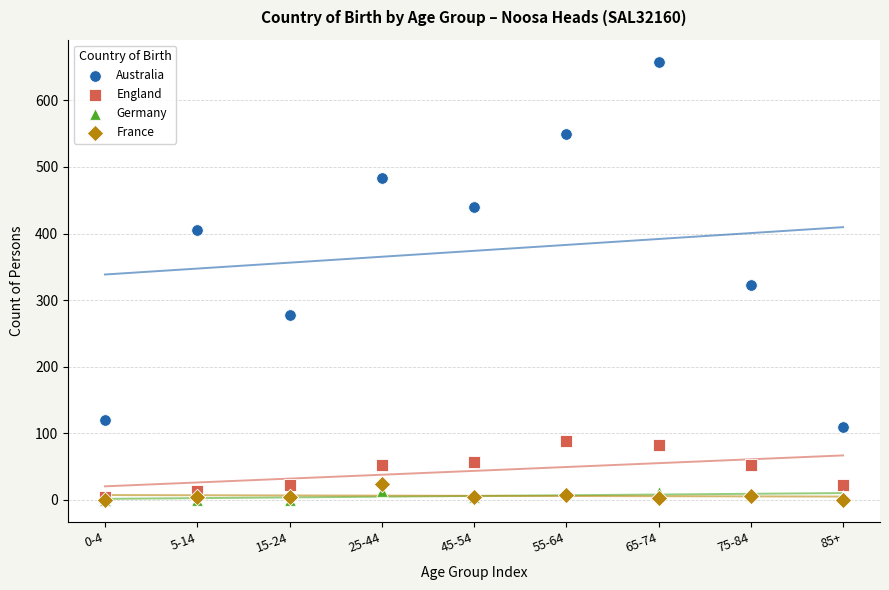

What are all the series names shown in the legend?

Australia, England, Germany, France